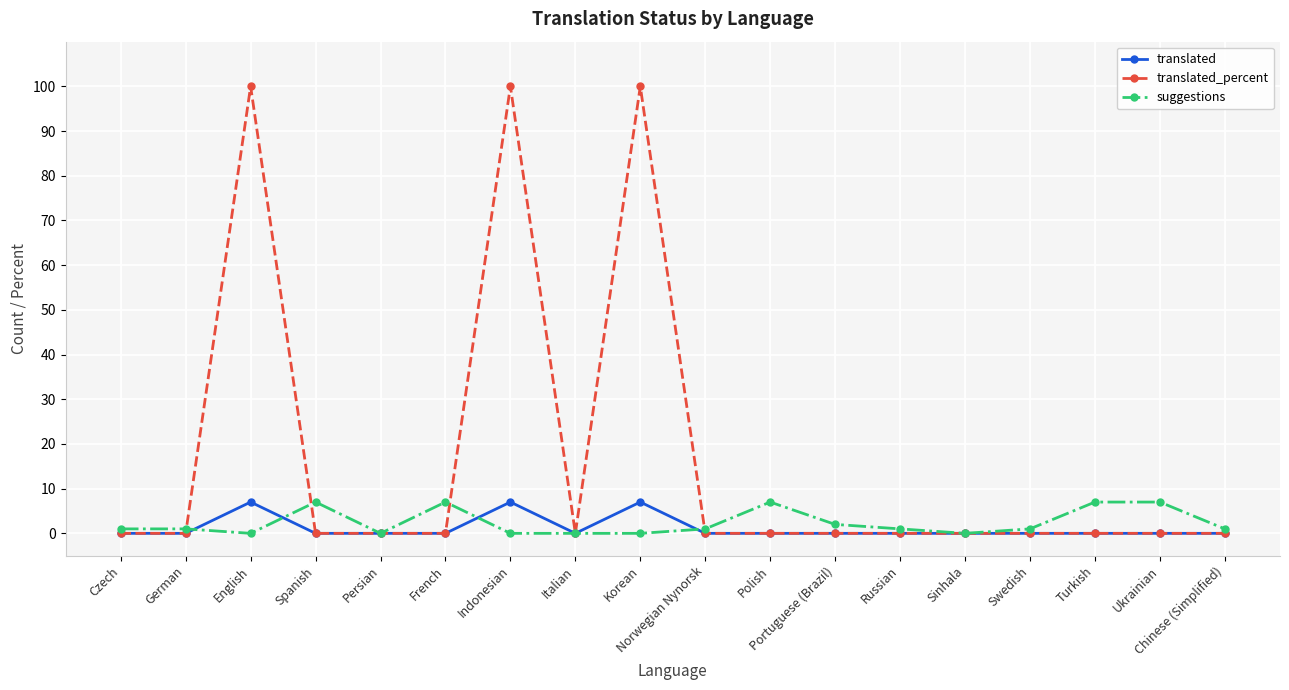

What is the greatest value displayed?

100